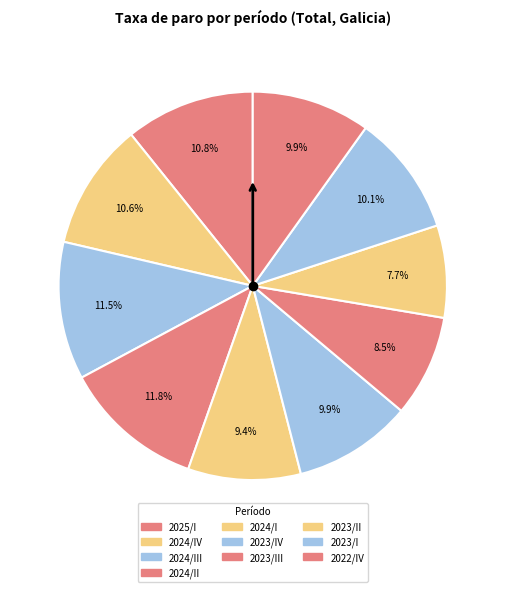

Which slice is the smallest?

2023/II